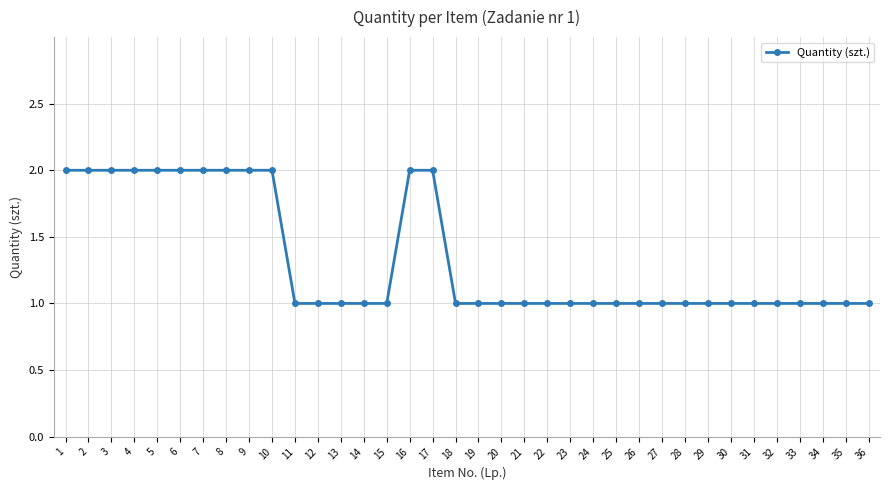

Reading left to right, what are all the values shown in this chart?

1=2	2=2	3=2	4=2	5=2	6=2	7=2	8=2	9=2	10=2	11=1	12=1	13=1	14=1	15=1	16=2	17=2	18=1	19=1	20=1	21=1	22=1	23=1	24=1	25=1	26=1	27=1	28=1	29=1	30=1	31=1	32=1	33=1	34=1	35=1	36=1